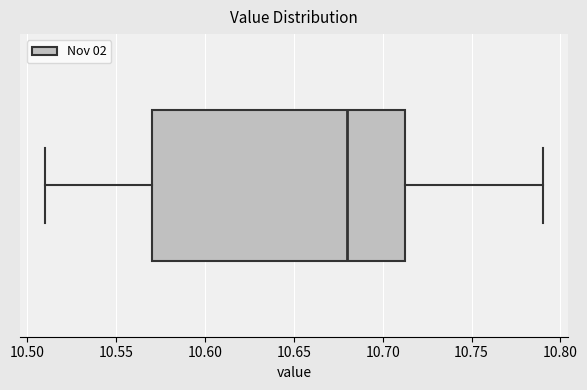

Transcribe this box plot: give where the median line is, the range the box spans, and where the two whiskers end, as read against the x-axis. The values are not printed on the chart, so give them approximately, as read against the axis.

median 10.680, box 10.570 to 10.715, whiskers 10.510 to 10.790